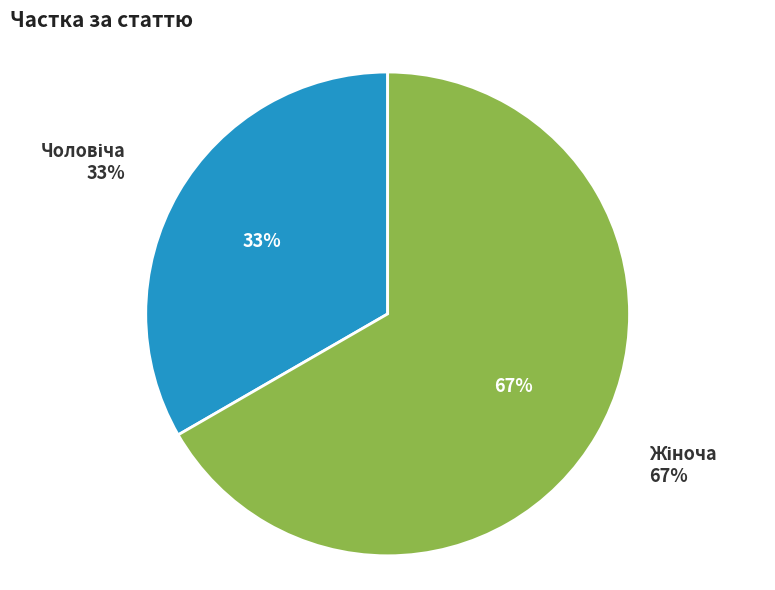

Which category accounts for the majority?

Жіноча